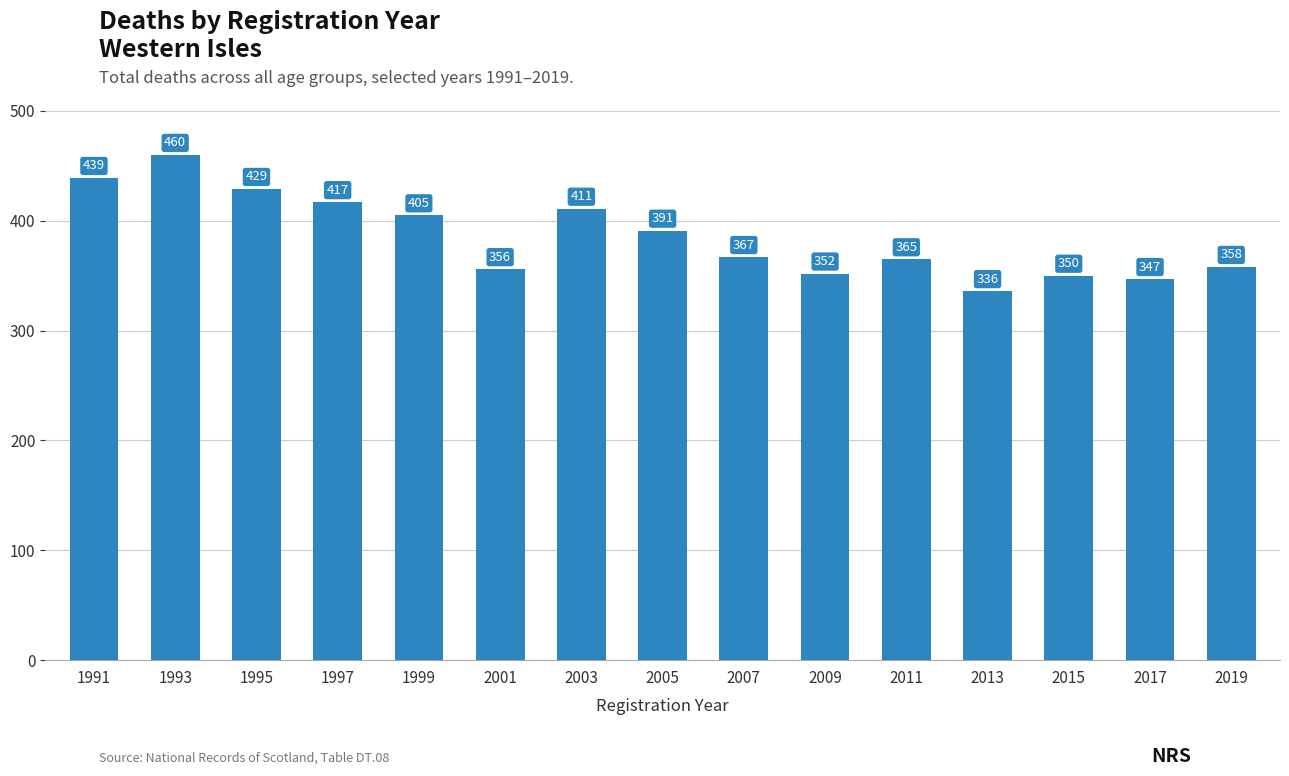

Where does the data first go above 367?

1991